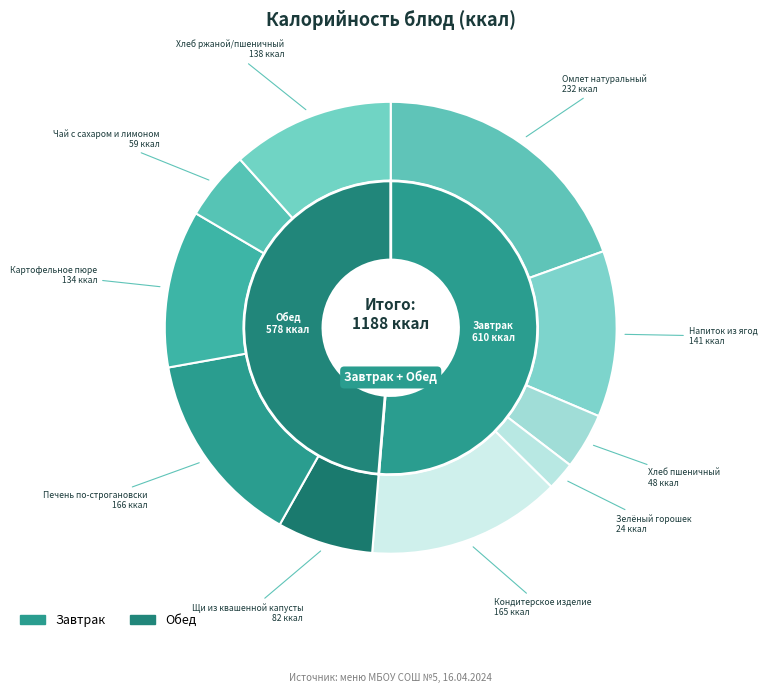

To the nearest percent, what is the difference between the largest and smallest slice percentages?

17%